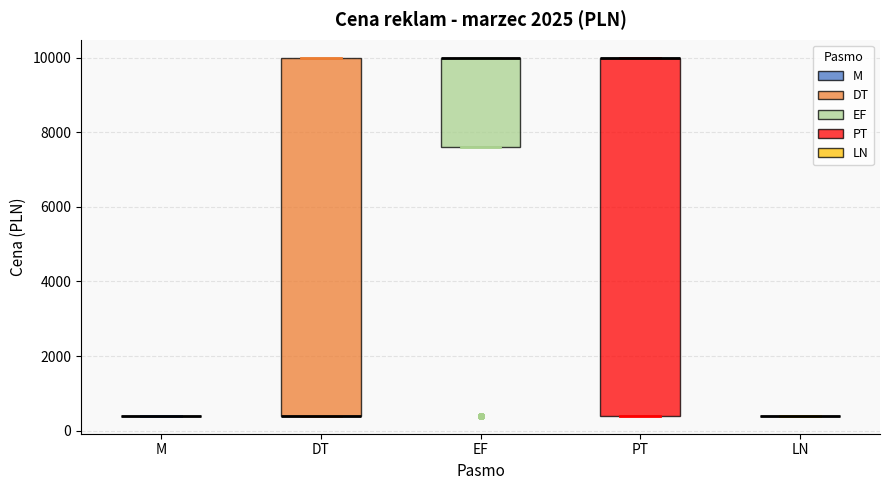

Reading left to right, read every box against the y-axis: the position of its median line, the range the box covers, and the ends of its whiskers. The values are not printed on the chart, so give them approximately, as read against the axis.

M: box collapsed to a line at 400, whiskers 400 to 400
DT: median 400 (drawn on the box's lower edge), box 400 to 10000, whiskers 400 to 10000
EF: median 10000 (drawn on the box's upper edge), box 7600 to 10000, whiskers 7600 to 10000
PT: median 10000 (drawn on the box's upper edge), box 400 to 10000, whiskers 400 to 10000
LN: box collapsed to a line at 400, whiskers 400 to 400